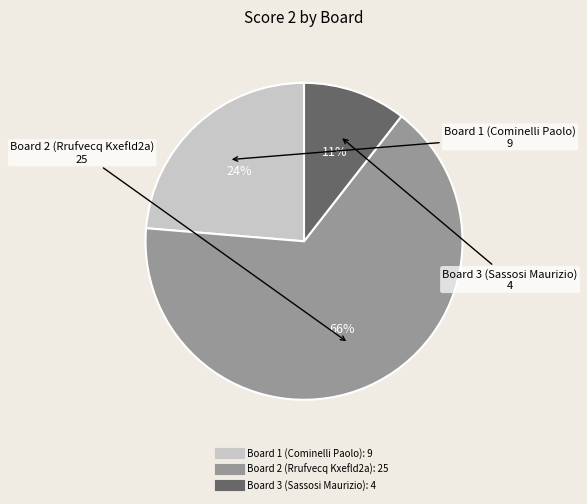

How many segments does this pie chart have?

3